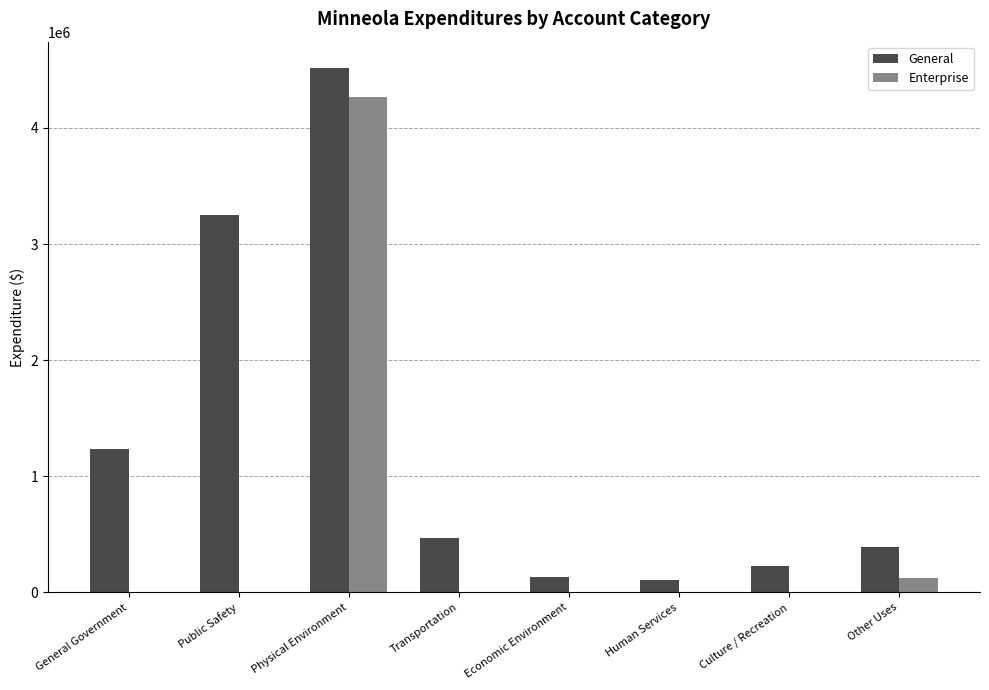

Which category has the highest value in the General series?

Physical Environment